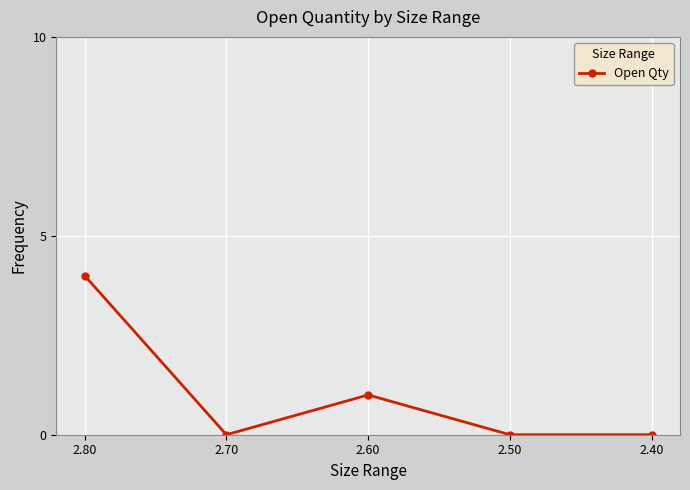

What is the greatest value displayed?

4